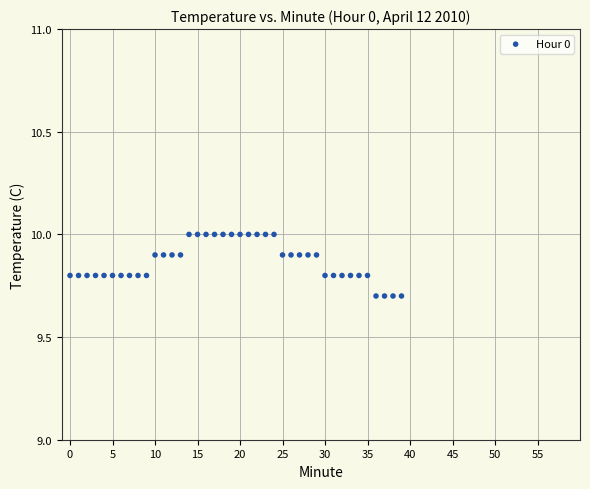

What is the range of Y values (max minus min)?

0.3